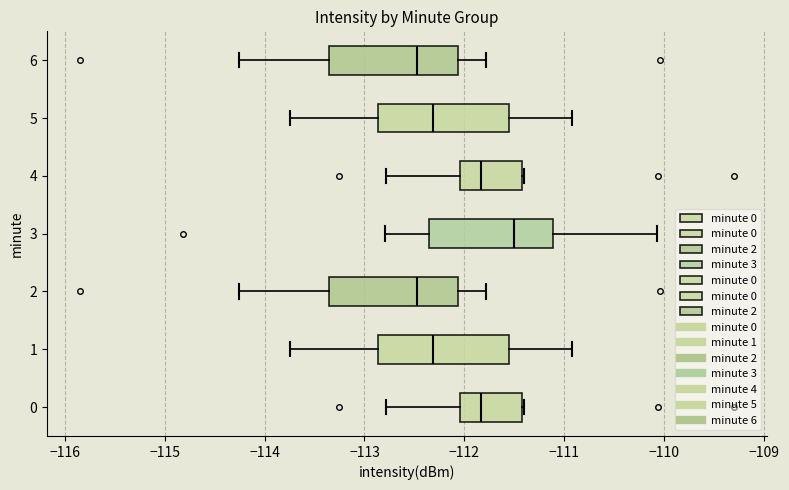

Where is the left edge of the box at y = 0 on the x-axis? The values are not printed on the chart, so give them approximately, as read against the axis.

-112.0